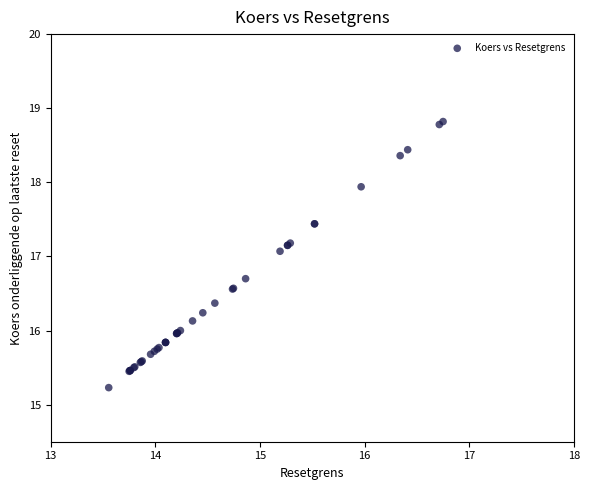

What Y value in the scatter plot is closest to 17?

17.1